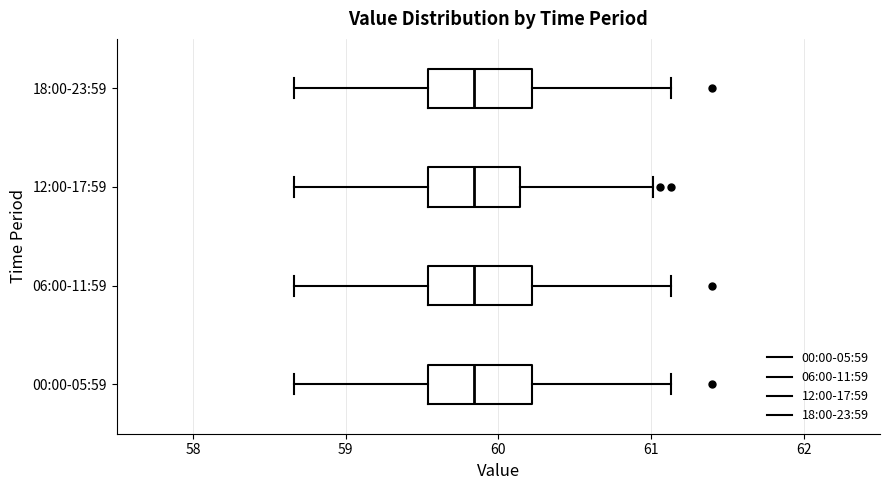

Reading bottom to top, transcribe this box plot: for each box, give where its median line is, the range the box spans, and where its two whiskers end, as read against the x-axis. The values are not printed on the chart, so give them approximately, as read against the axis.

00:00-05:59: median 59.8, box 59.5 to 60.2, whiskers 58.7 to 61.1
06:00-11:59: median 59.8, box 59.5 to 60.2, whiskers 58.7 to 61.1
12:00-17:59: median 59.8, box 59.5 to 60.1, whiskers 58.7 to 61.0
18:00-23:59: median 59.8, box 59.5 to 60.2, whiskers 58.7 to 61.1